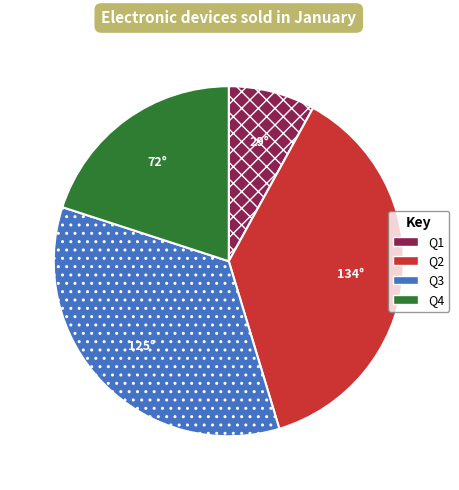

Combined, do Q4 and Q3 account for over 50%?

Yes